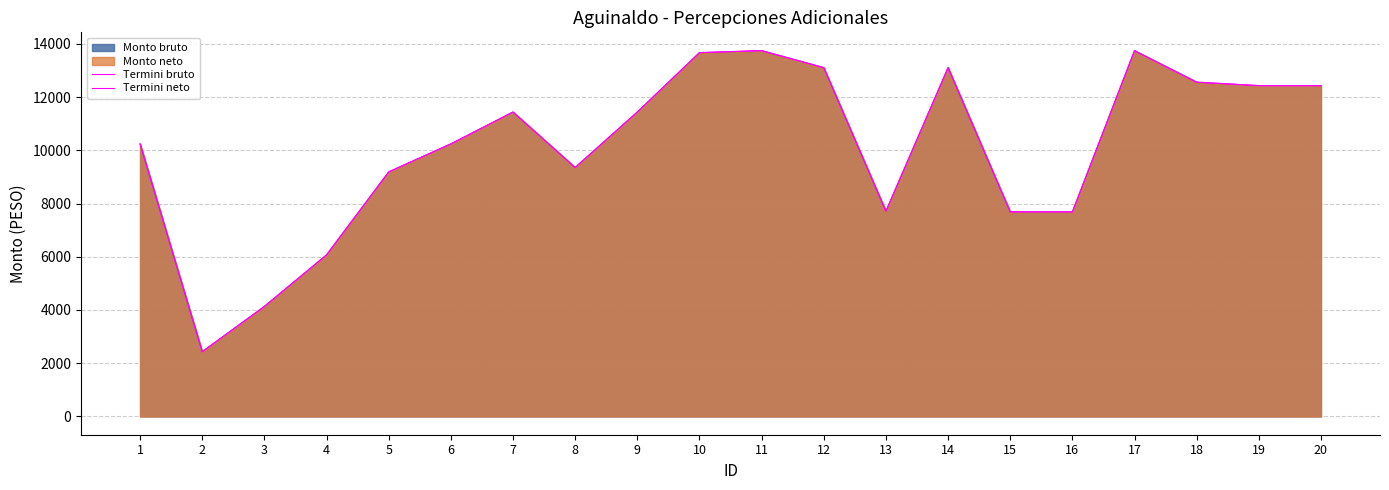

How many values in the Termini neto series exceed 11440?

10